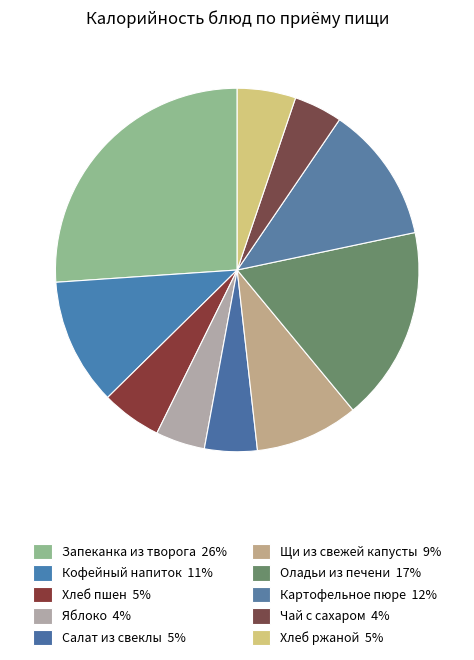

To the nearest percent, what percentage of the pie is Салат из свеклы?

5%